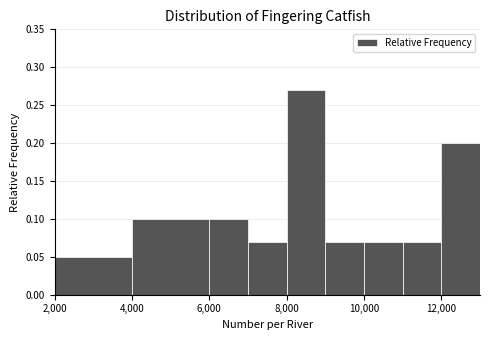

Which range on the x-axis has the tallest bar?

8000 to 9000